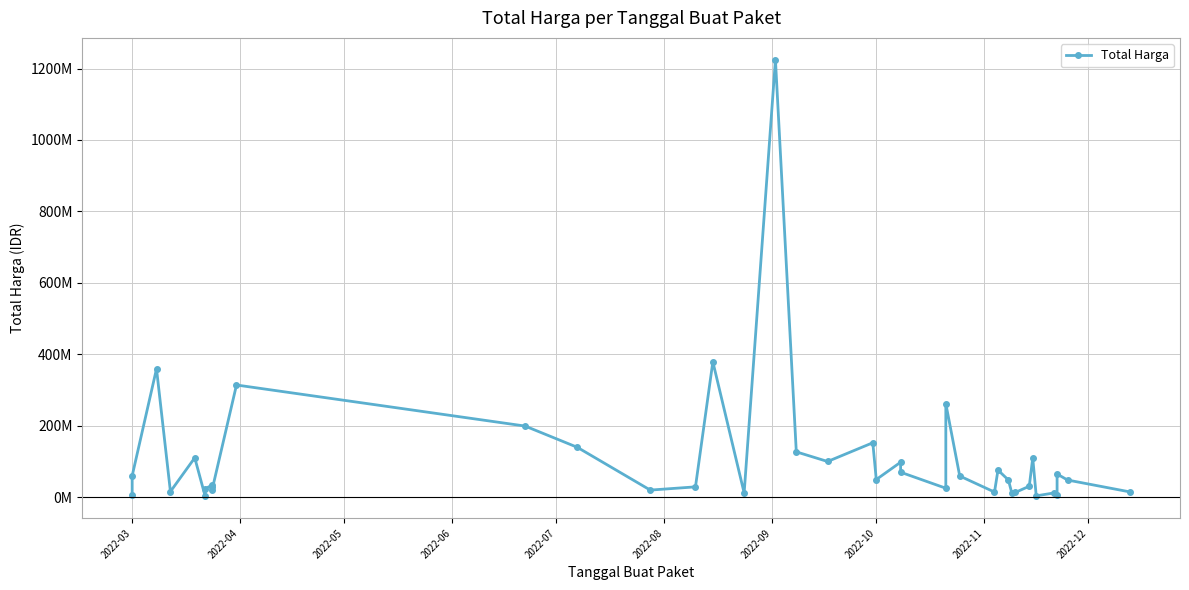

Count the number of categories in the chart.

40